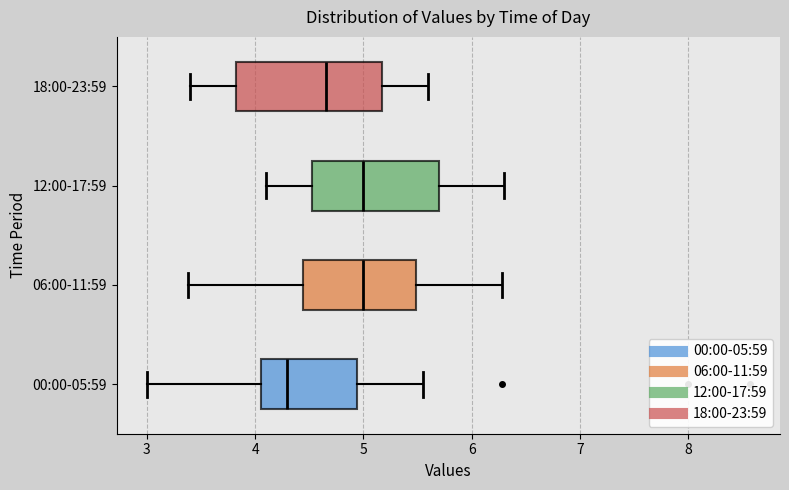

Which box has the furthest to the left median line?

00:00-05:59